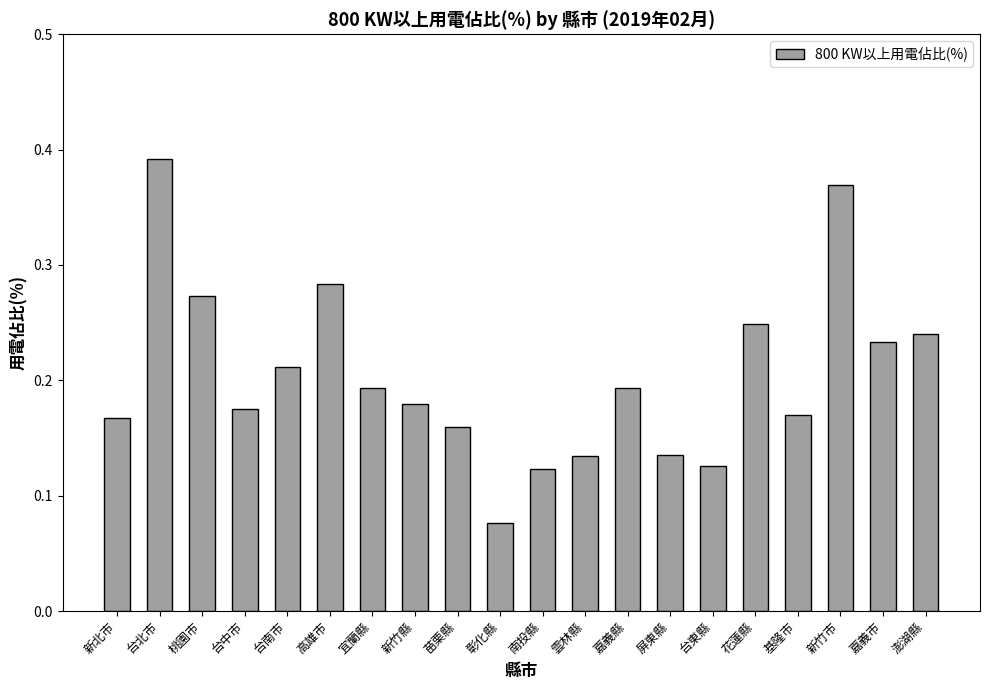

Which has a higher value, 基隆市 or 新竹市?

新竹市